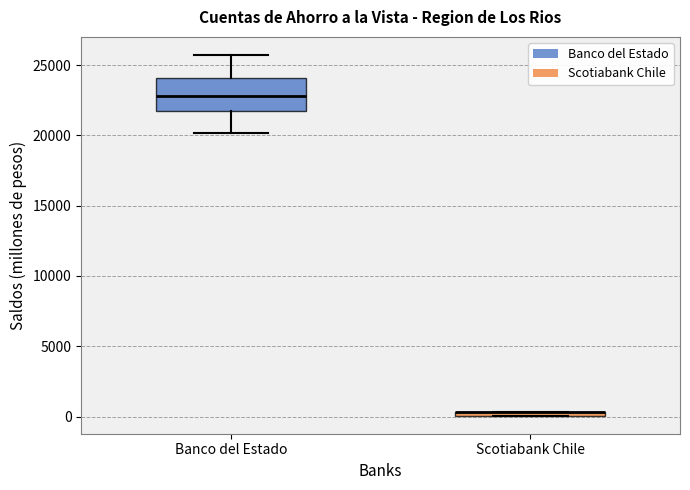

Where does the upper whisker of the box for Banco del Estado end on the y-axis? The values are not printed on the chart, so give them approximately, as read against the axis.

25500